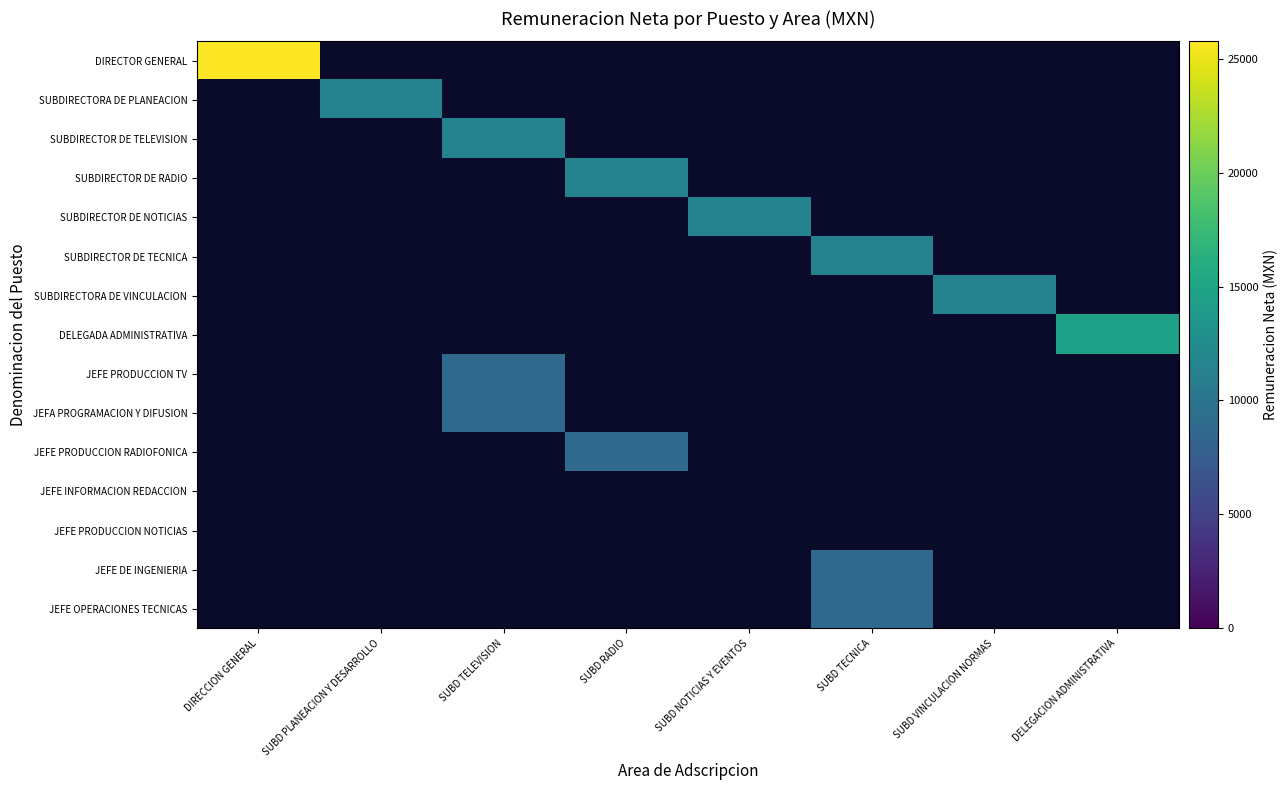

At which category does the chart reach its peak across all series?

DIRECCION GENERAL